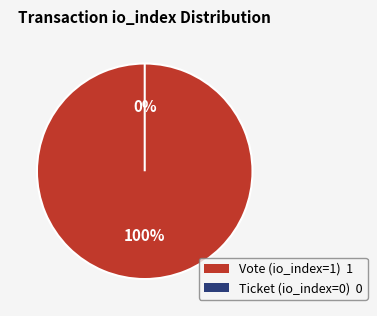

To the nearest percent, what is the average slice percentage?

50%